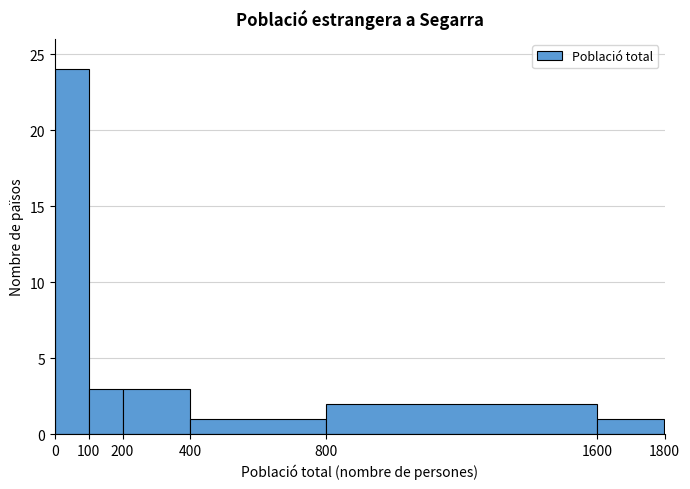

Over which range of the x-axis is the bar tallest?

0 to 100